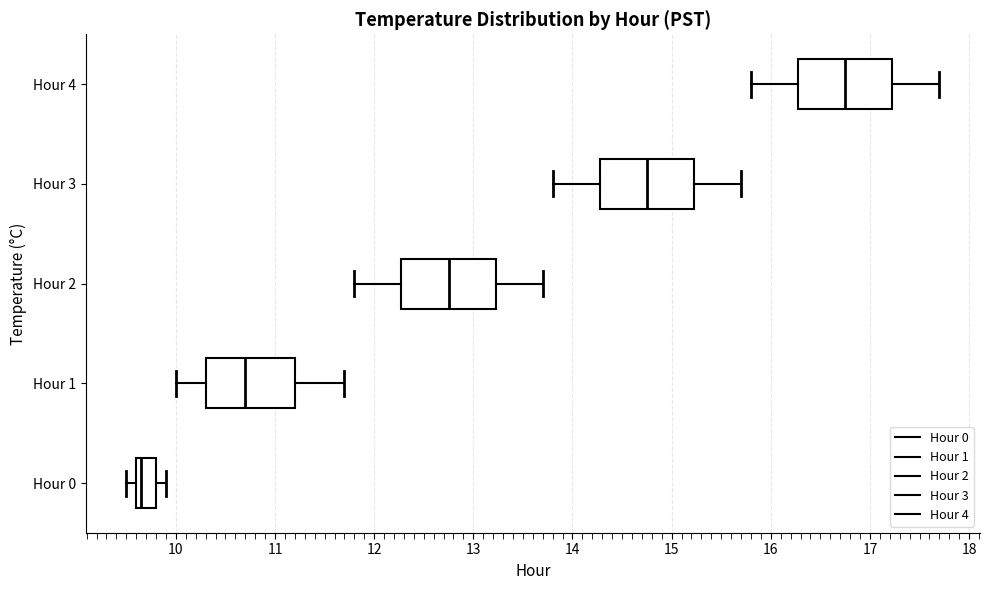

Reading bottom to top, read every box against the x-axis: the position of its median line, the range the box covers, and the ends of its whiskers. The values are not printed on the chart, so give them approximately, as read against the axis.

Hour 0: median 9.7, box 9.6 to 9.8, whiskers 9.5 to 9.9
Hour 1: median 10.7, box 10.3 to 11.2, whiskers 10.0 to 11.7
Hour 2: median 12.8, box 12.3 to 13.2, whiskers 11.8 to 13.7
Hour 3: median 14.8, box 14.3 to 15.2, whiskers 13.8 to 15.7
Hour 4: median 16.8, box 16.3 to 17.2, whiskers 15.8 to 17.7